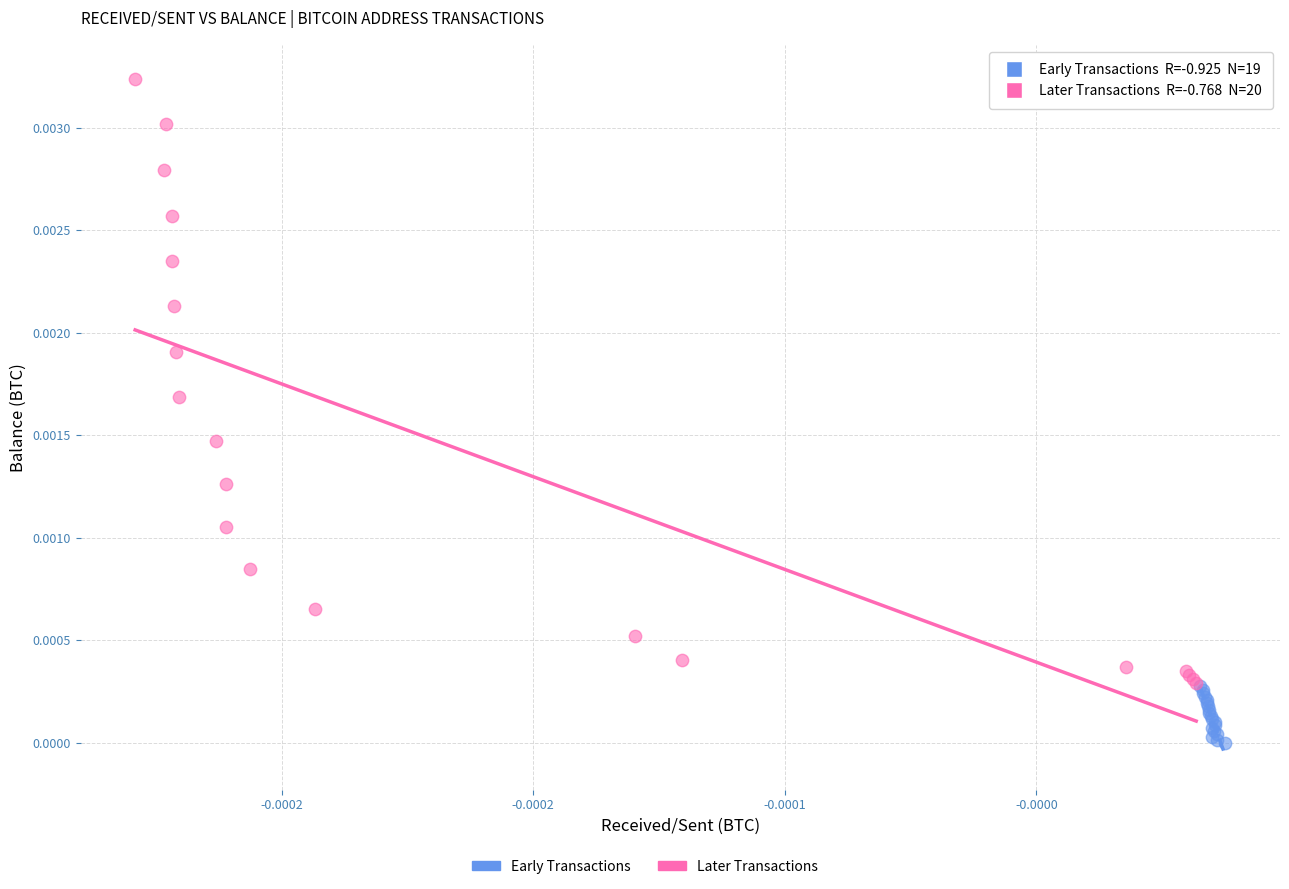

Which series reaches the maximum Y coordinate?

Later Transactions